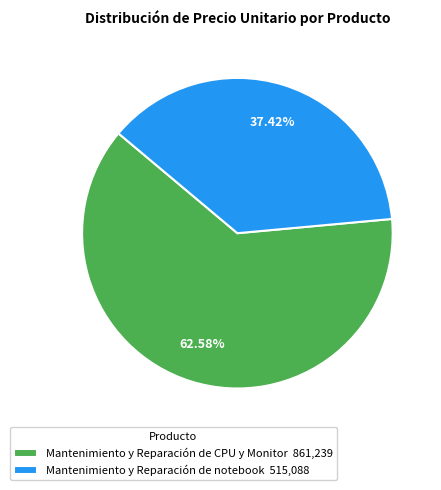

How many slices are in this pie chart?

2